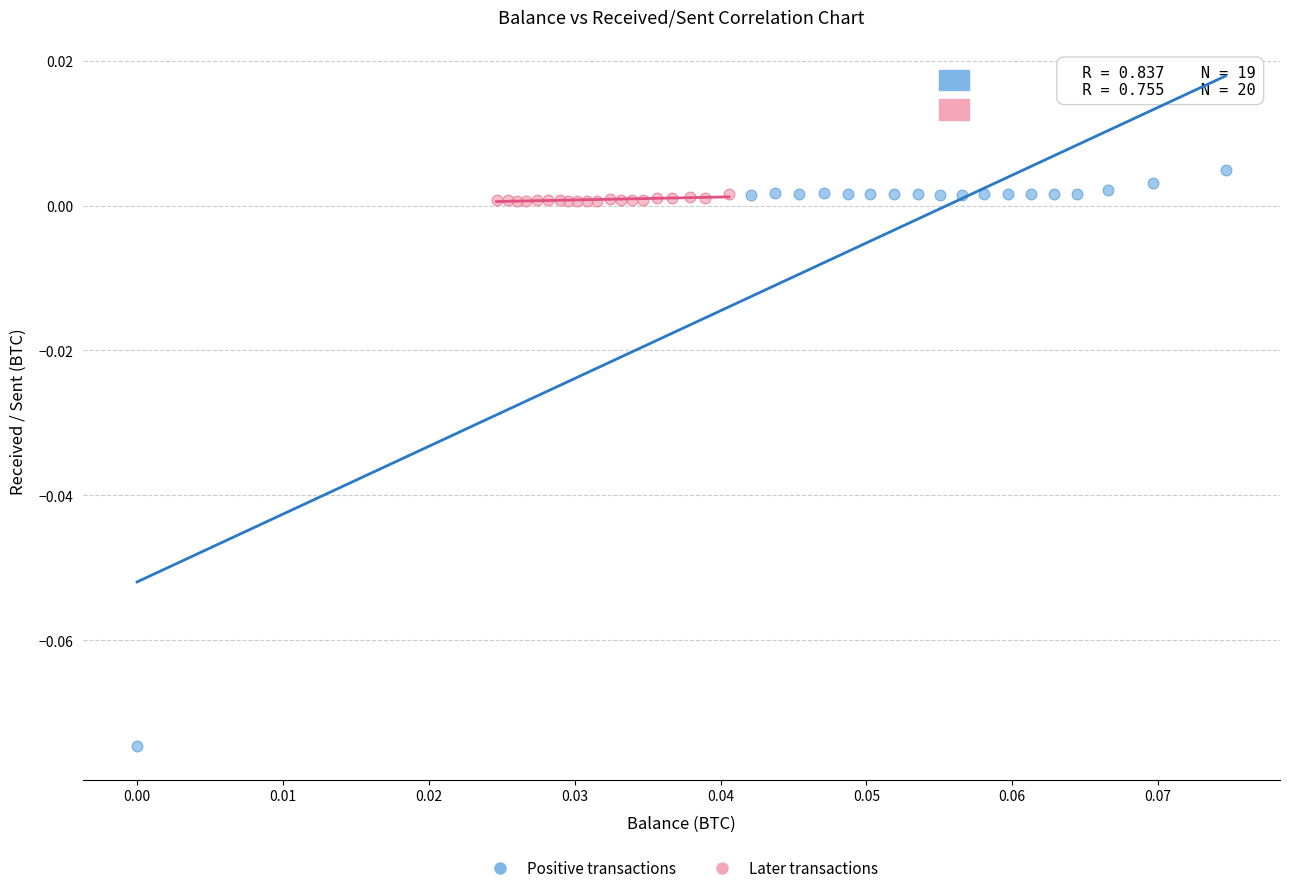

What are all the series names shown in the legend?

Positive transactions, Later transactions